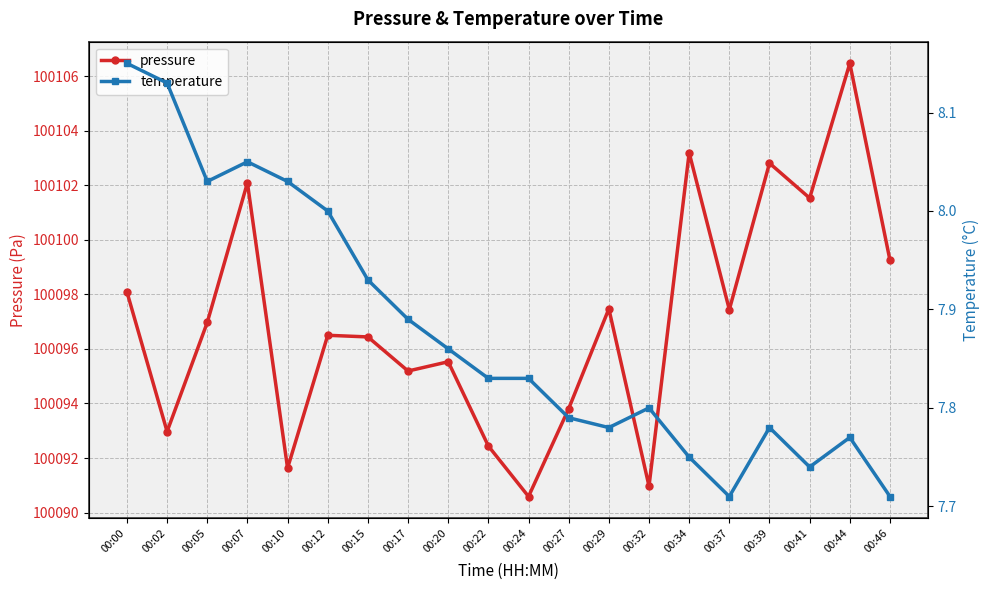

What is the total value across all series at 00:24?

100098.4